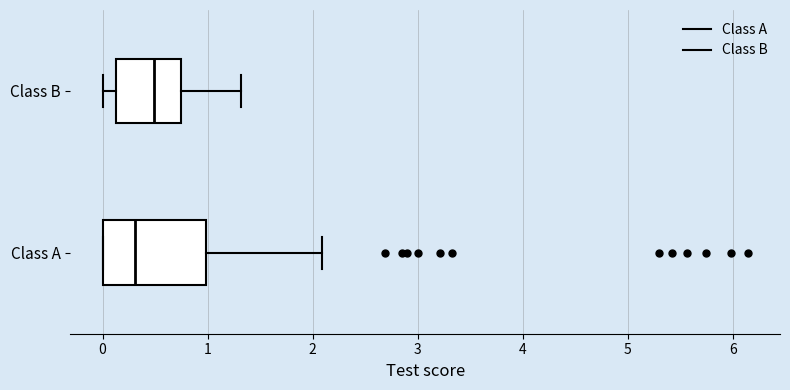

Which box is the widest, from its left edge to its right edge?

Class A